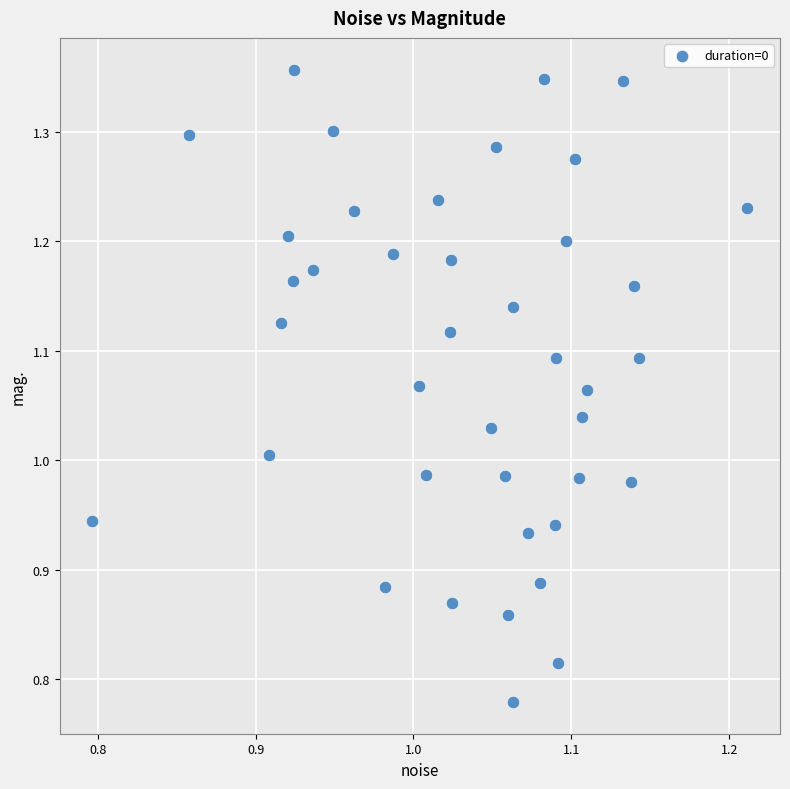

What is the range of X values (max minus min)?

0.4